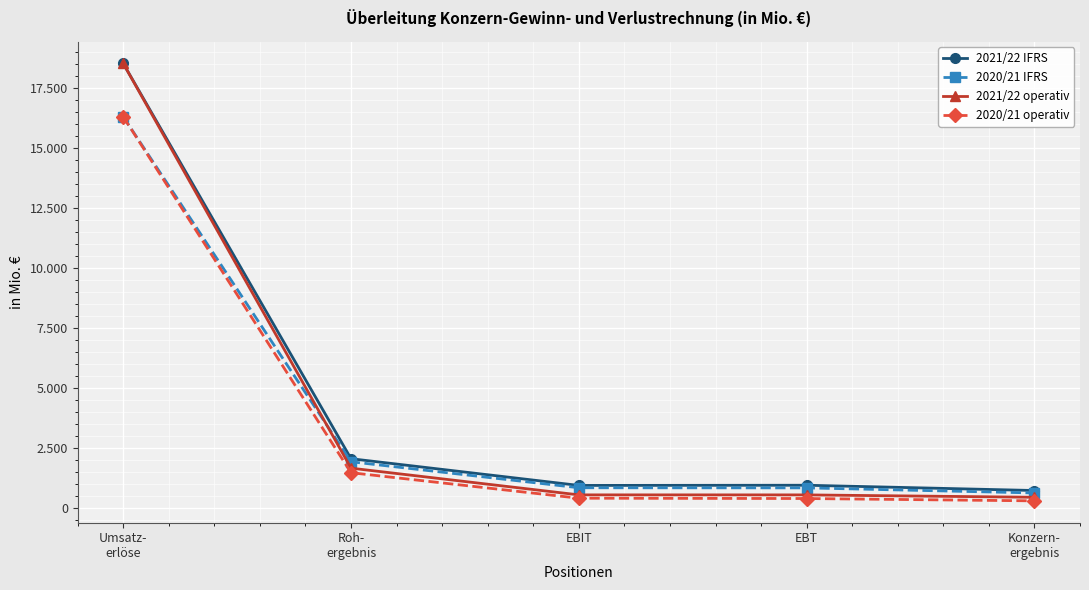

True or false: 2020/21 IFRS and 2021/22 operativ cross at least once.

True